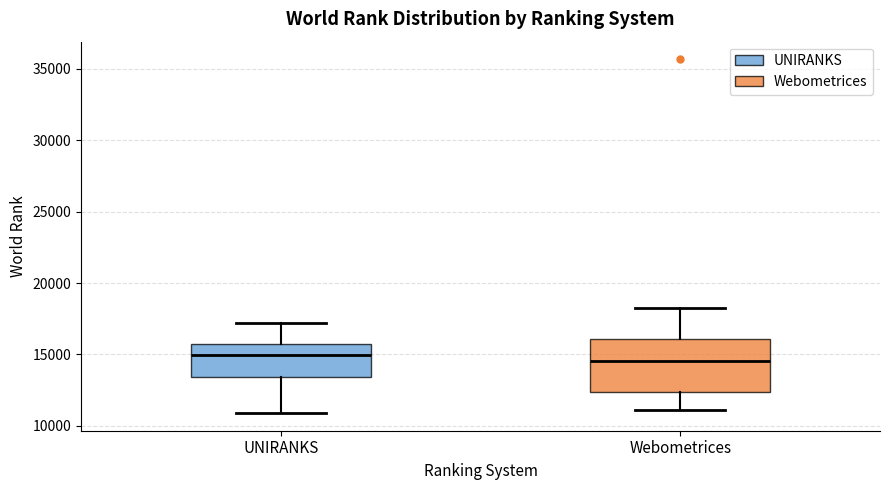

Reading left to right, read every box against the y-axis: the position of its median line, the range the box covers, and the ends of its whiskers. The values are not printed on the chart, so give them approximately, as read against the axis.

UNIRANKS: median 15000, box 13500 to 15500, whiskers 11000 to 17000
Webometrices: median 14500, box 12500 to 16000, whiskers 11000 to 18000